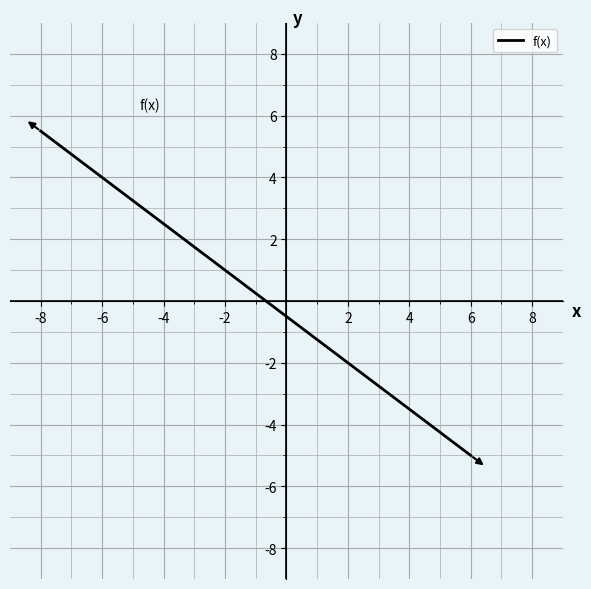

What is the smallest value displayed?

-5.0